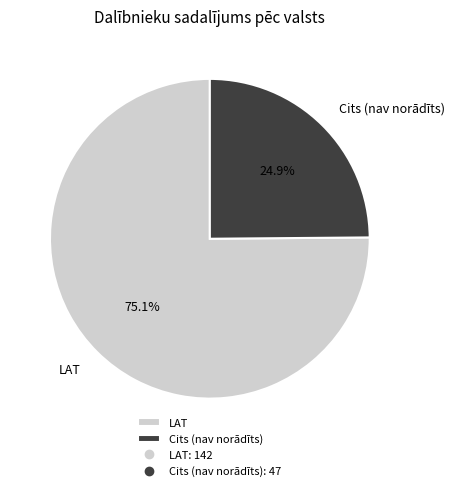

How many segments does this pie chart have?

2